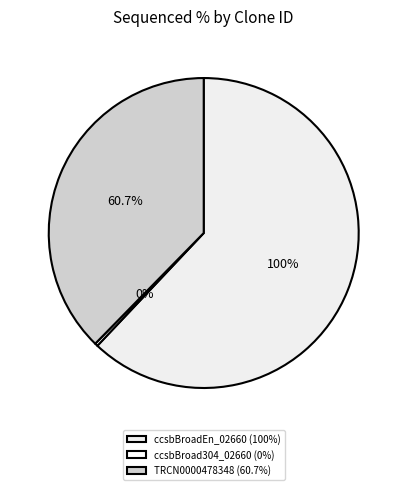

What is the change in value from ccsbBroad304_02660 to TRCN0000478348?

+60.7